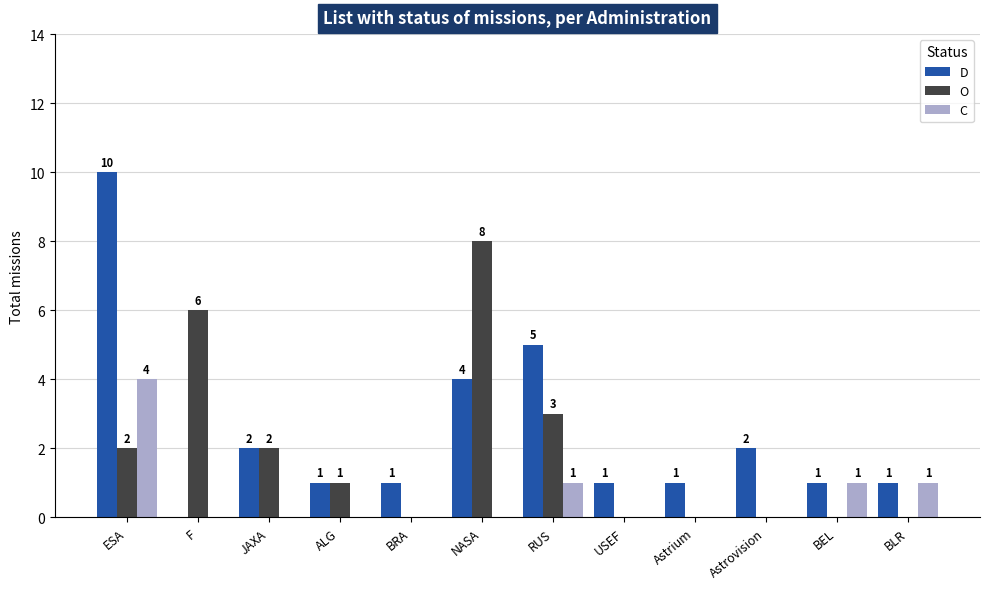

The value of C at BEL is 0. True or false?

False